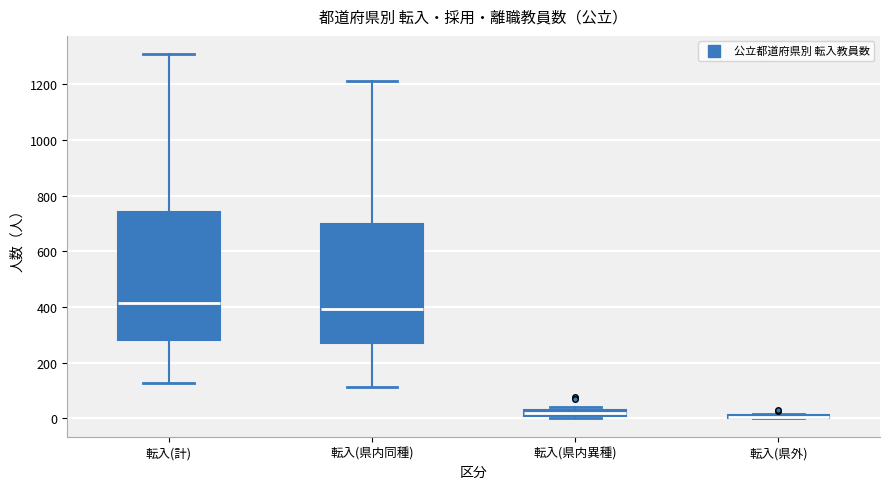

Where is the lower edge of the box for 転入(県内異種) on the y-axis? The values are not printed on the chart, so give them approximately, as read against the axis.

0